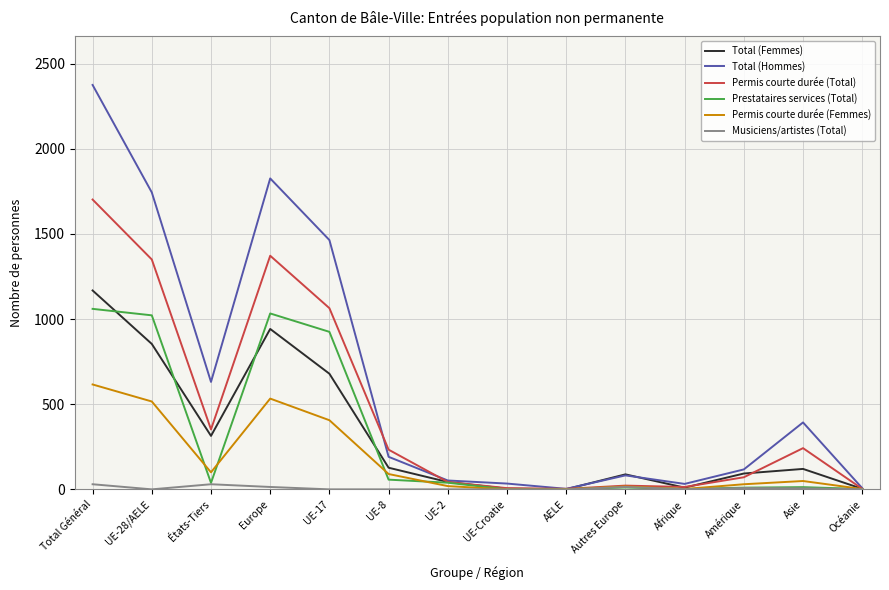

Rank the series by their maximum value, from highest to lowest.

Total (Hommes), Permis courte durée (Total), Total (Femmes), Prestataires services (Total), Permis courte durée (Femmes), Musiciens/artistes (Total)